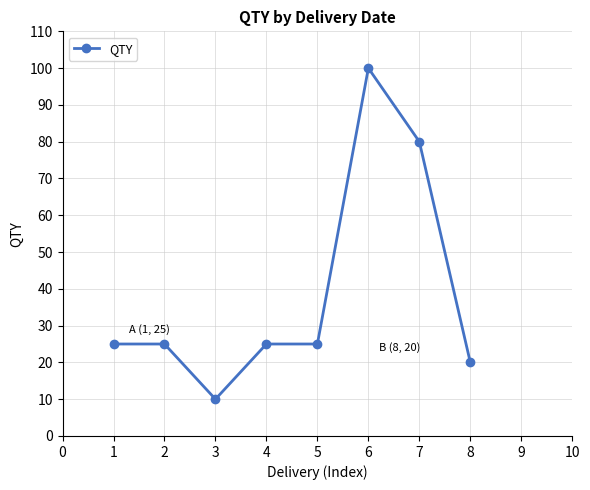

True or false: the data has more than 0 interior local peaks.

True